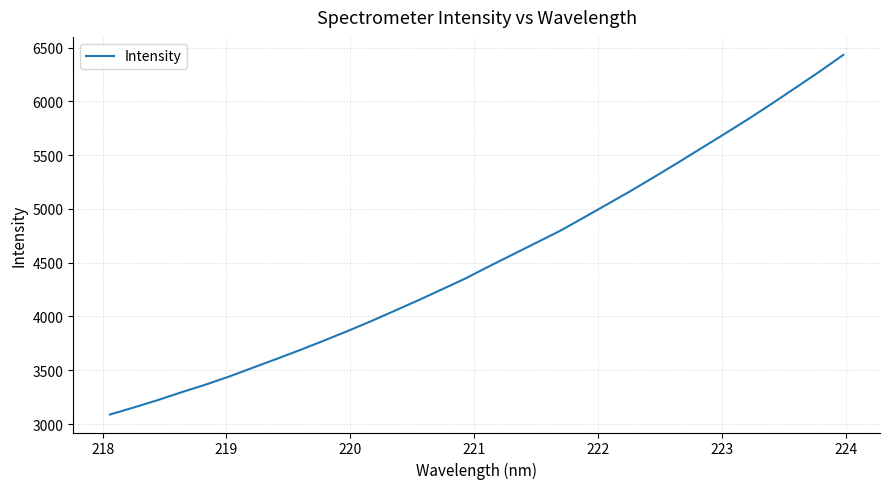

True or false: the data has more than 1 interior local peaks.

False